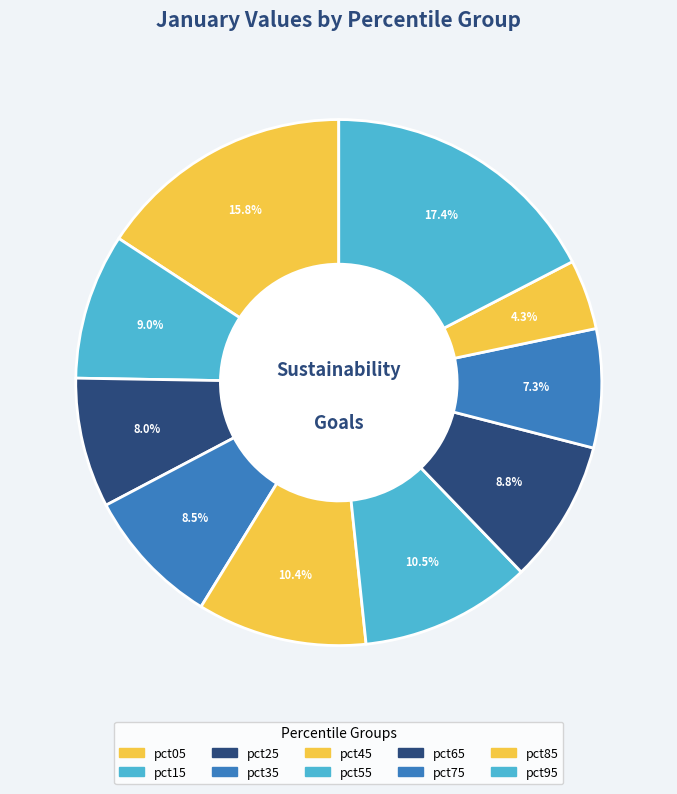

To the nearest percent, what is the average slice percentage?

10%